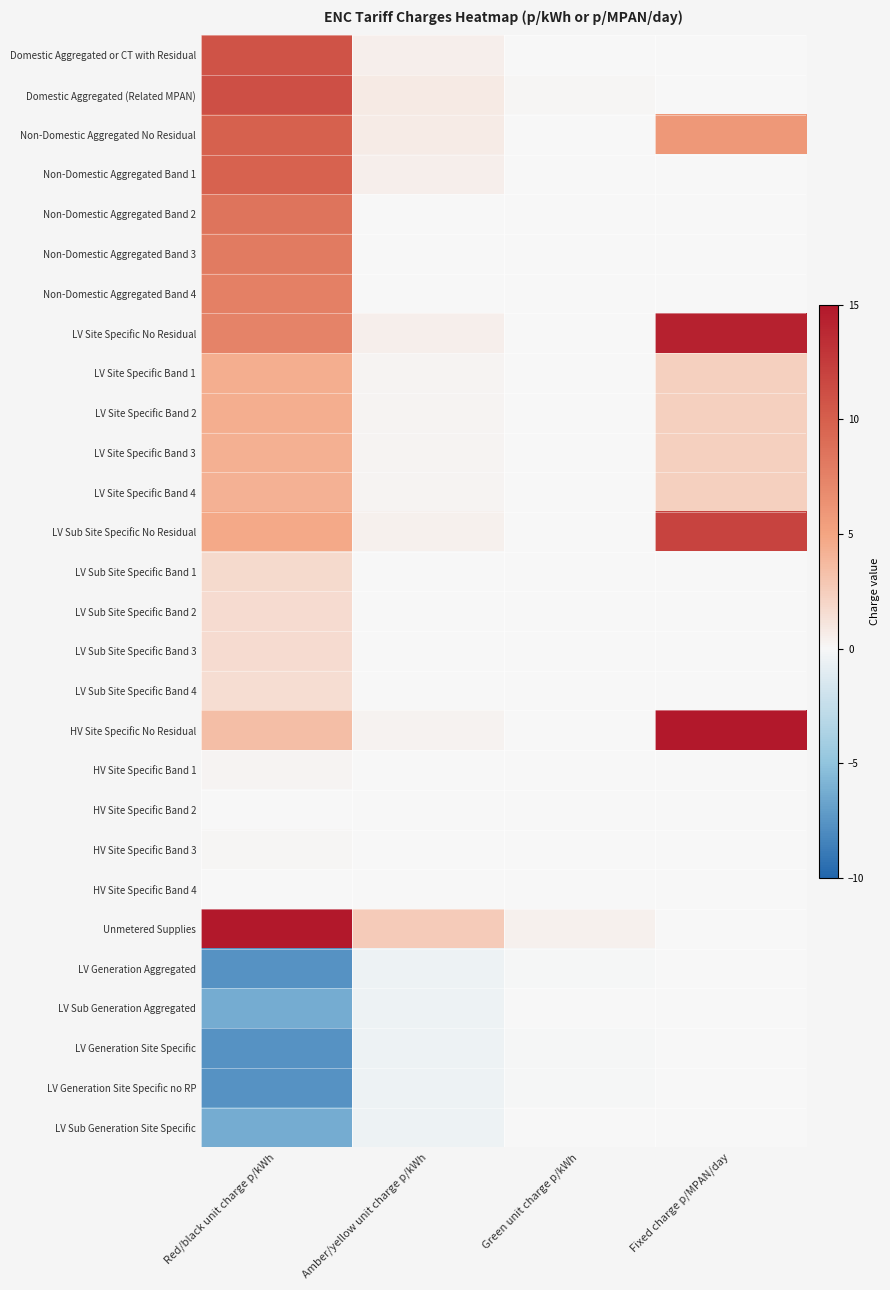

List the labels in order of HV Site Specific Band 3 value, largest first.

Red/black unit charge p/kWh, Amber/yellow unit charge p/kWh, Green unit charge p/kWh, Fixed charge p/MPAN/day